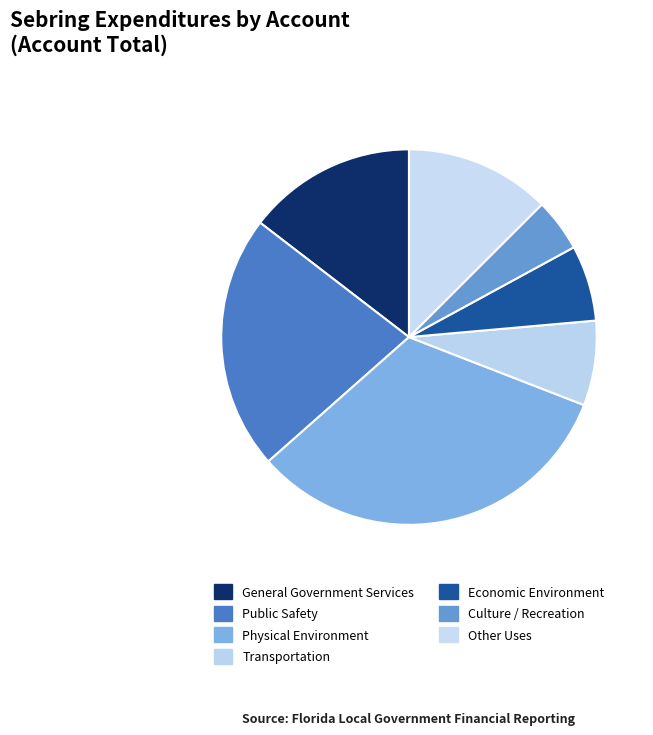

What is the smallest slice in the pie chart?

Culture / Recreation